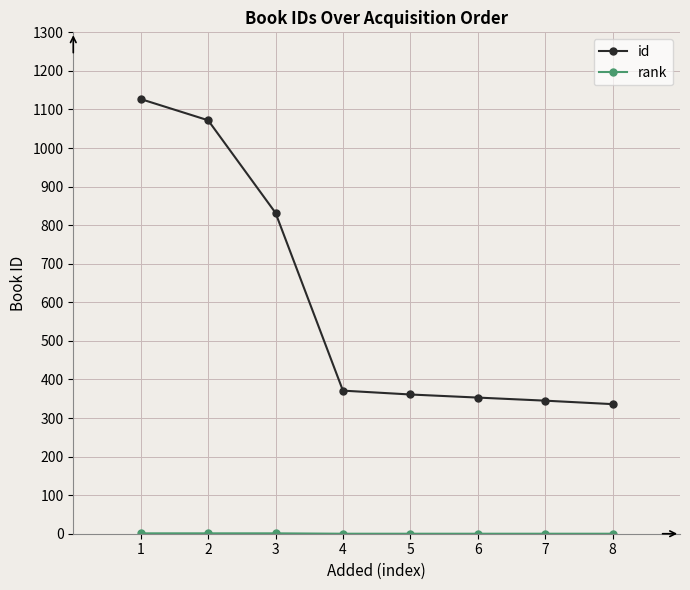

At how many categories does at least one series exceed 193?

8